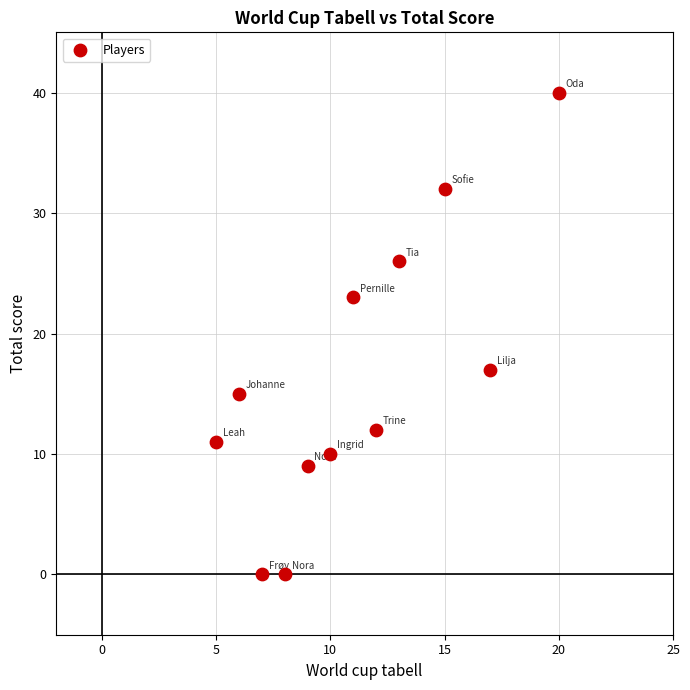

What is the average X value?

11